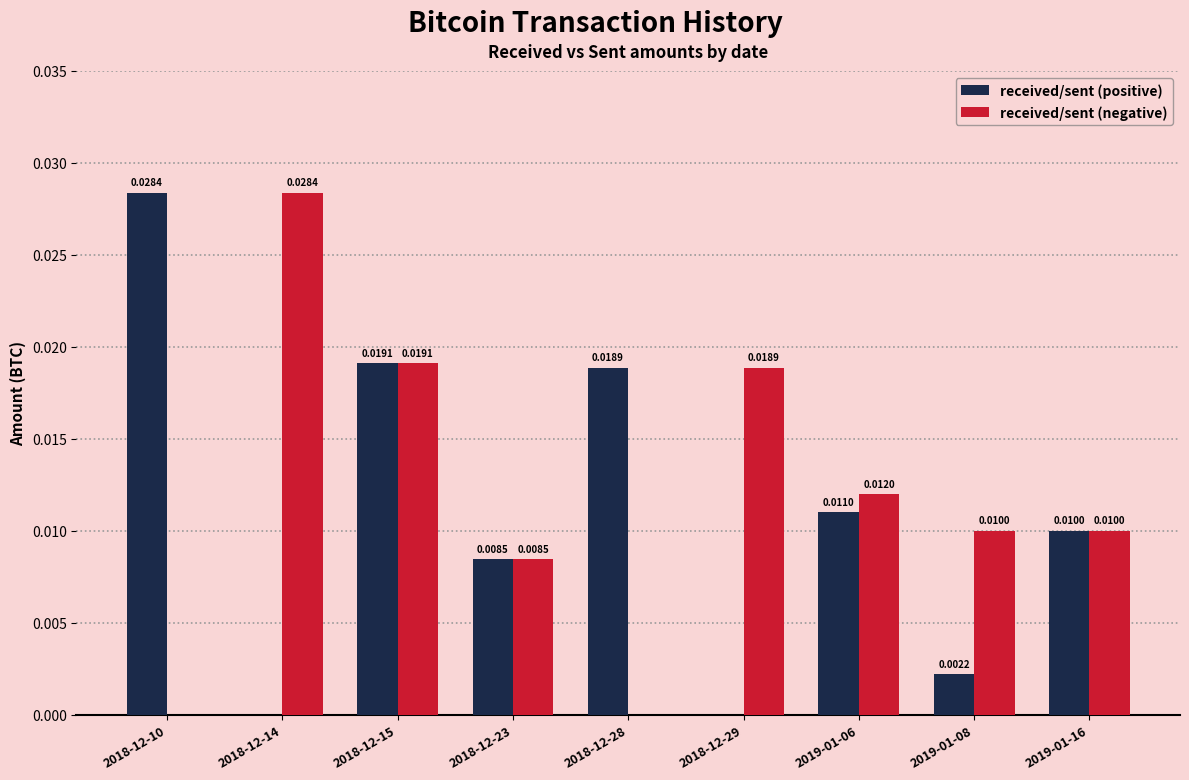

Between 2019-01-08 and 2019-01-16, which series saw the biggest shift?

received/sent (positive)